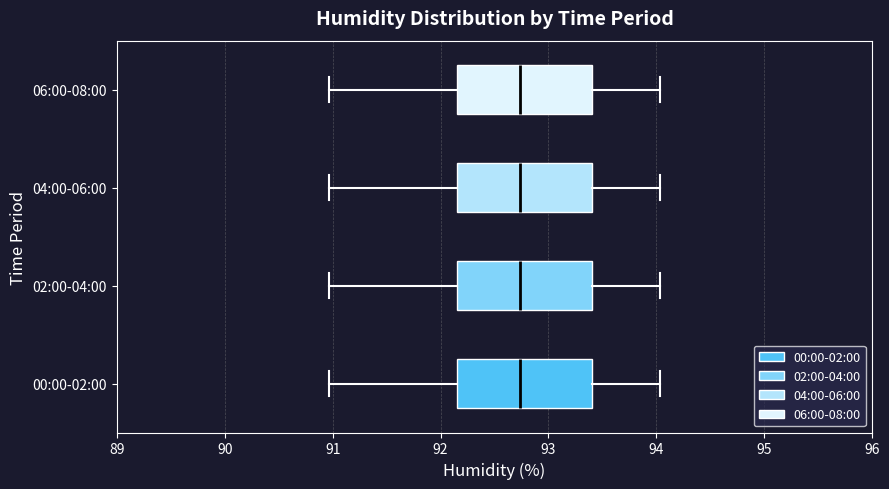

Reading bottom to top, transcribe this box plot: for each box, give where its median line is, the range the box spans, and where its two whiskers end, as read against the x-axis. The values are not printed on the chart, so give them approximately, as read against the axis.

00:00-02:00: median 92.7, box 92.2 to 93.4, whiskers 91.0 to 94.0
02:00-04:00: median 92.7, box 92.2 to 93.4, whiskers 91.0 to 94.0
04:00-06:00: median 92.7, box 92.2 to 93.4, whiskers 91.0 to 94.0
06:00-08:00: median 92.7, box 92.2 to 93.4, whiskers 91.0 to 94.0